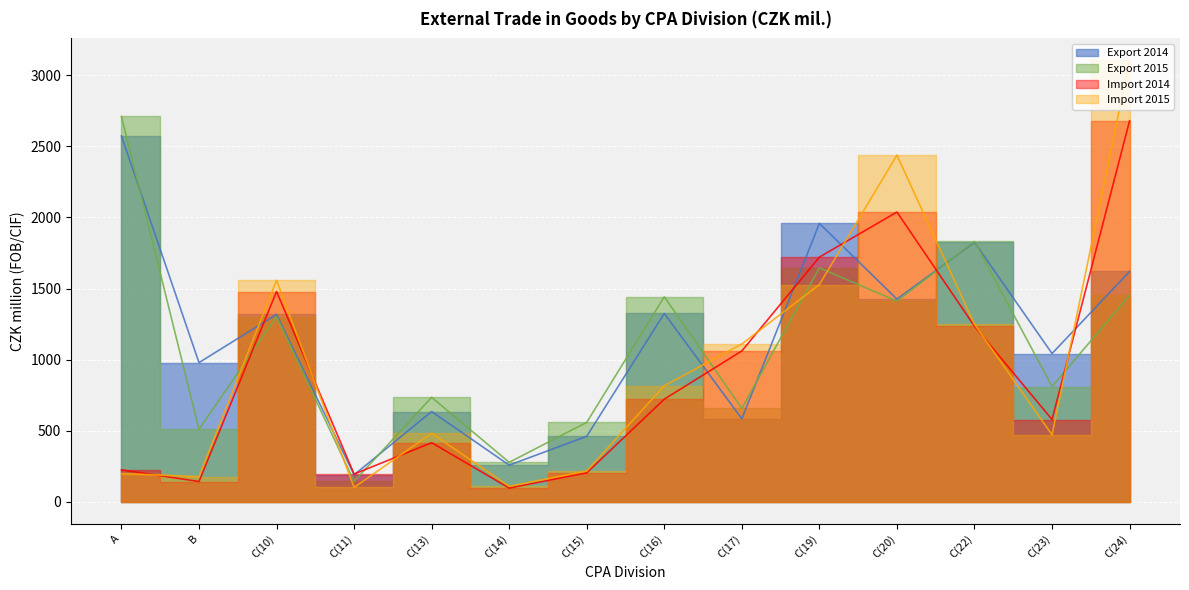

Reading right to left, what are all the values shown in this chart?

Export 2014: 1620	1043	1825	1426	1958	584	1325	461	258	635	190	1318	979	2573
Export 2015: 1453	811	1831	1411	1646	657	1442	559	278	735	144	1303	510	2710
Import 2014: 2680	579	1235	2038	1721	1061	722	204	97	416	195	1479	143	225
Import 2015: 3104	471	1248	2438	1528	1110	816	217	109	482	101	1558	177	199